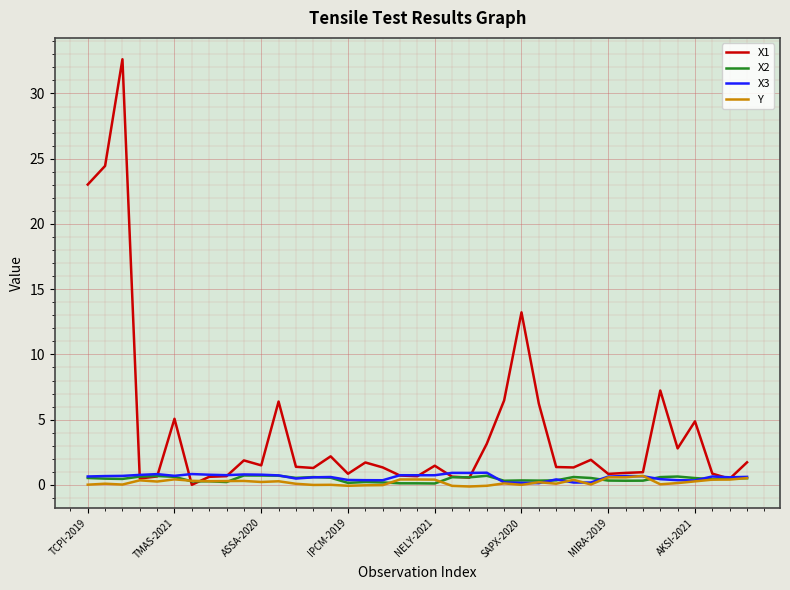

What is the highest value of the X3 series?

0.9